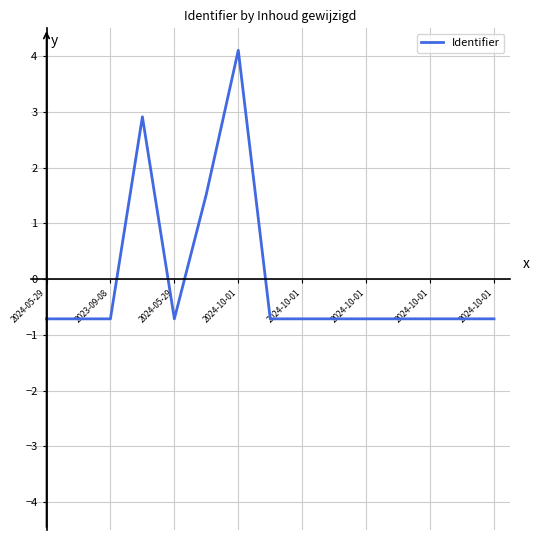

How many values are above zero?

3